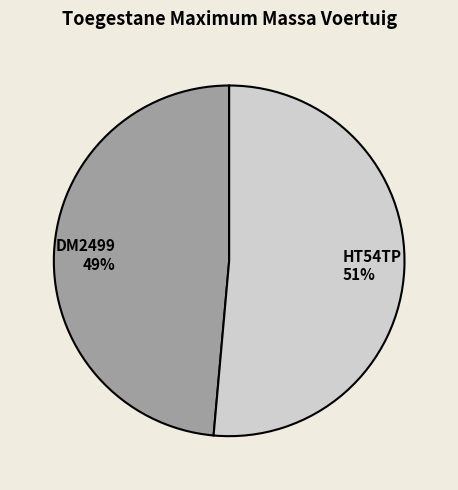

Is there any slice that represents more than half of the pie?

Yes